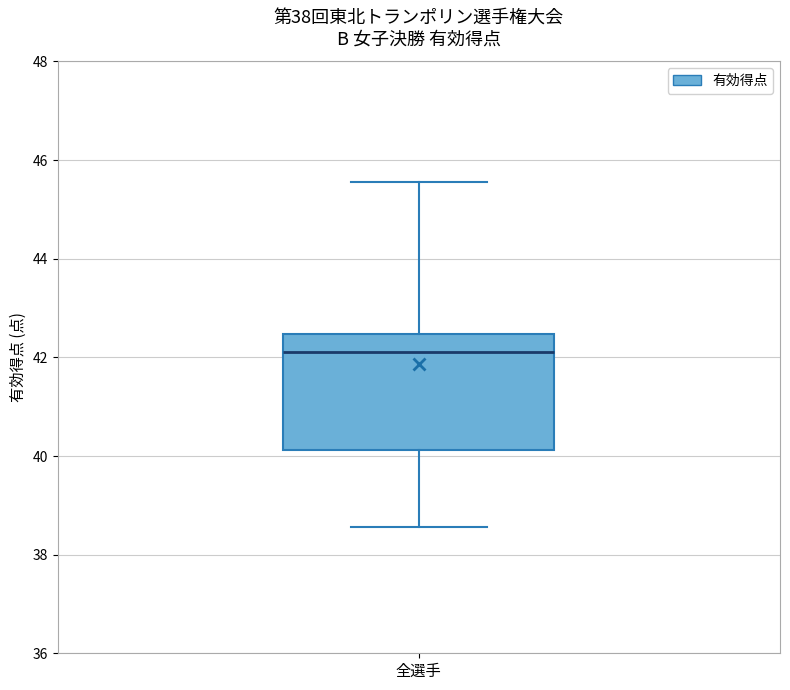

Read this box plot against the y-axis: the position of the median line, the range covered by the box, and the ends of both whiskers. The values are not printed on the chart, so give them approximately, as read against the axis.

median 42.2, box 40.2 to 42.4, whiskers 38.6 to 45.6